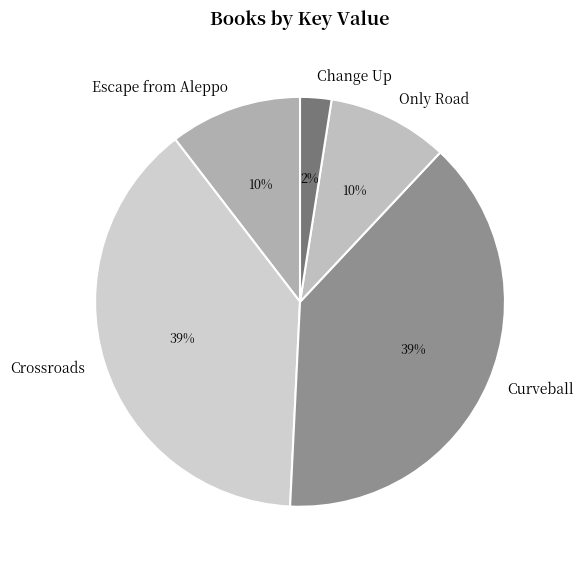

Is it true that Escape from Aleppo is 10% of the pie?

True